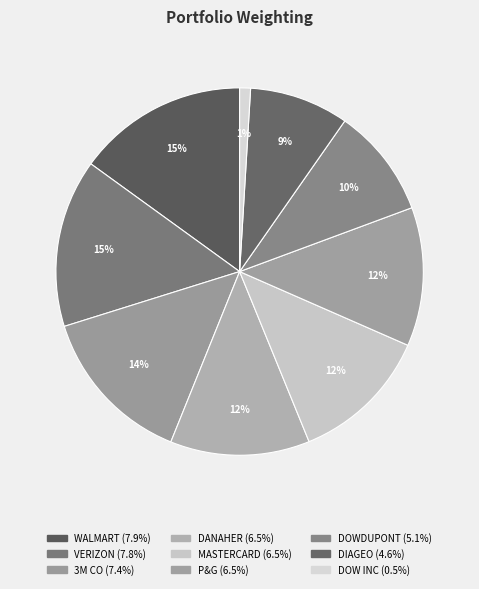

Does any single category account for the majority?

No